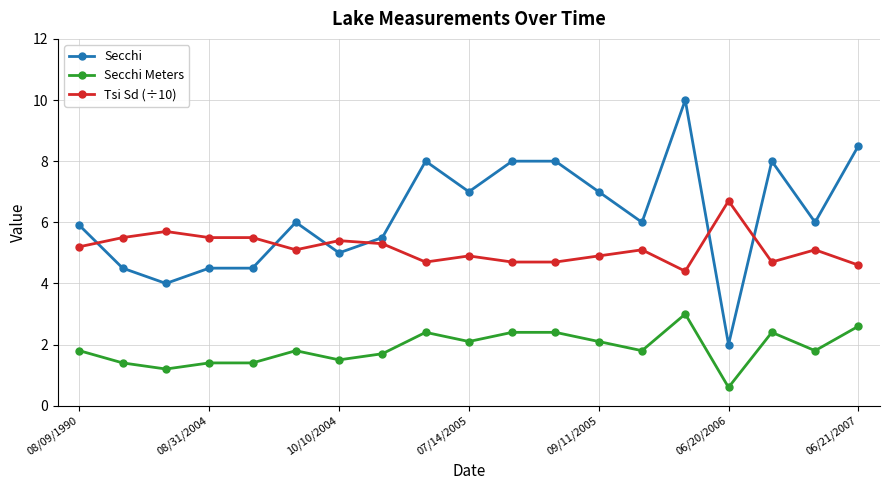

True or false: Tsi Sd (÷10) has more than 2 interior local peaks.

True